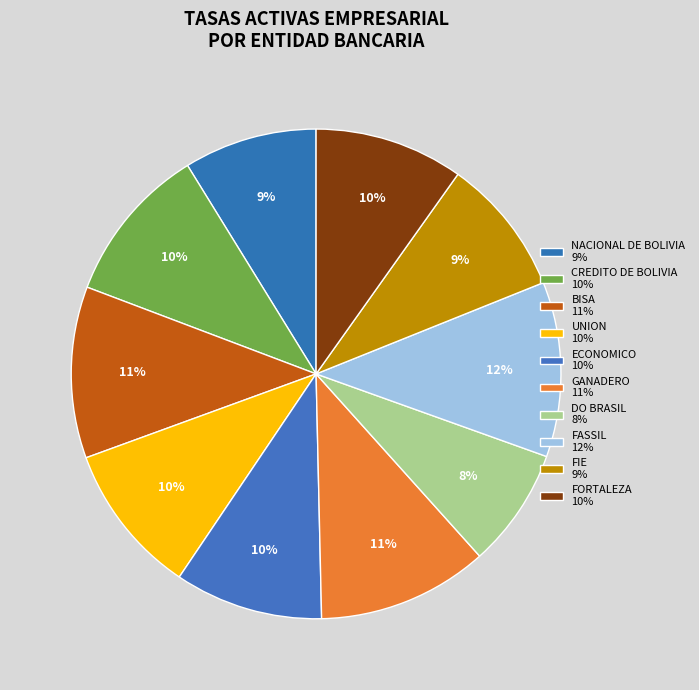

True or false: DO BRASIL accounts for 8% of the total.

True